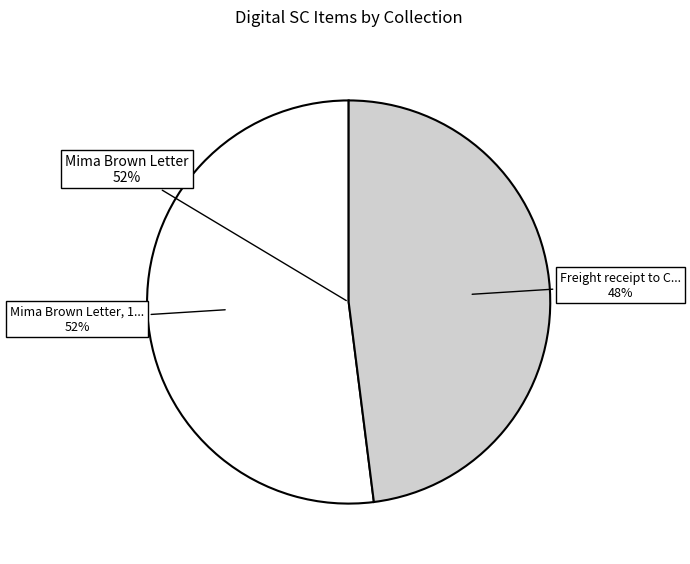

Which category has the biggest portion of the pie?

Mima Brown Letter, 1863 (Ms2012-025)